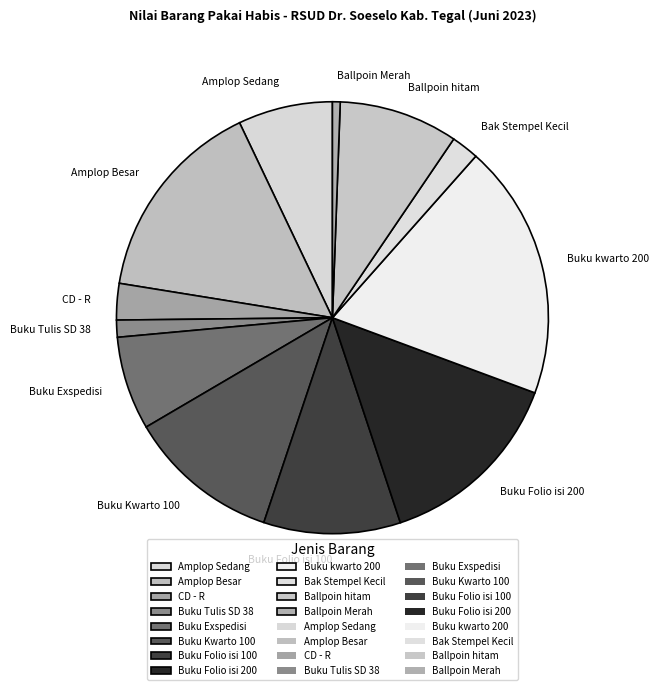

The Buku Folio isi 100 slice represents 10% of the pie. True or false?

True